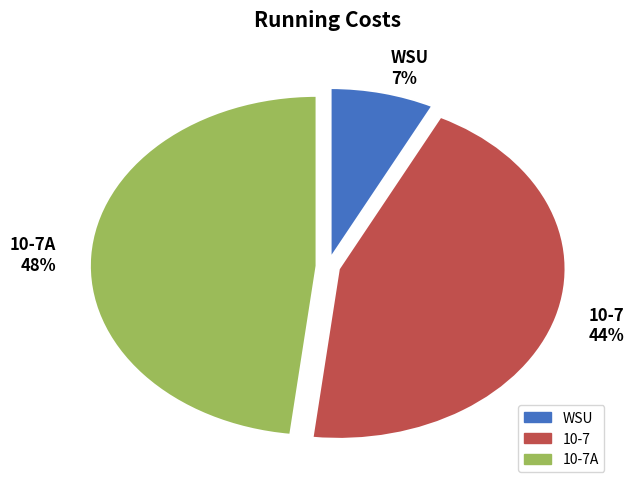

Between WSU and 10-7A, which is larger?

10-7A